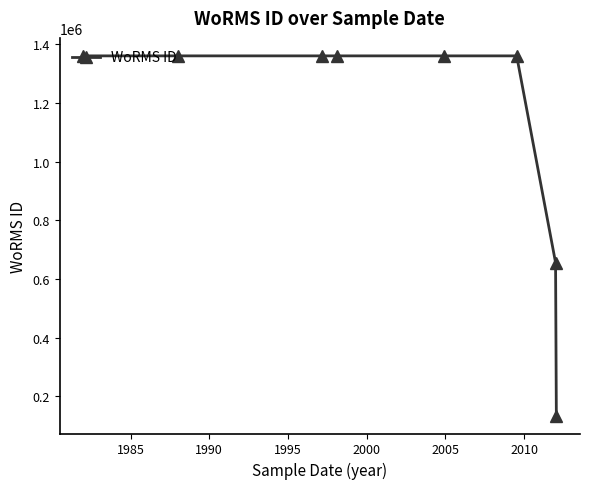

What is the maximum value shown in the chart?

1361176